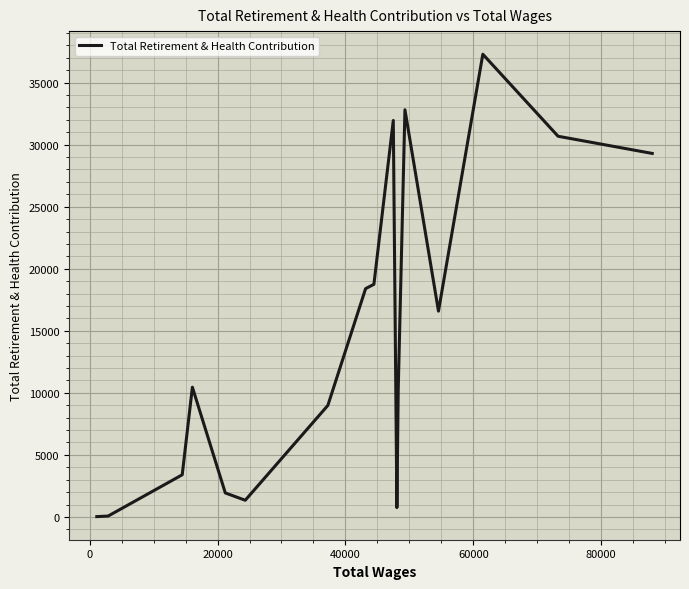

True or false: the data has more than 2 interior local peaks.

True